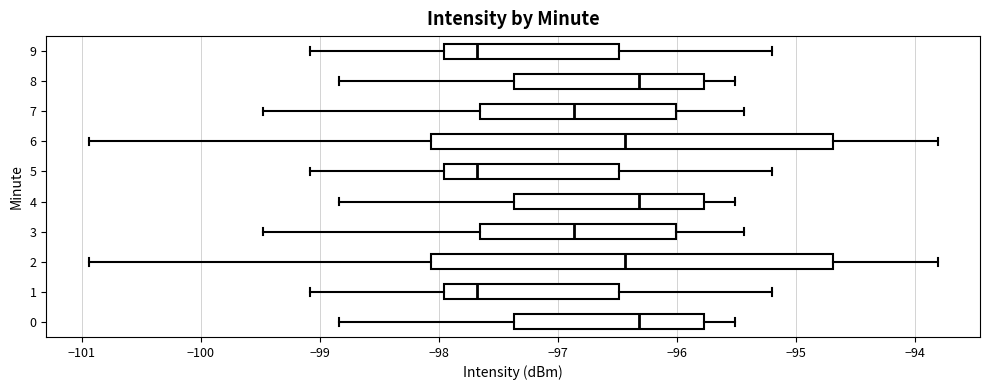

Where does the right whisker of the box at y = 5 end on the x-axis? The values are not printed on the chart, so give them approximately, as read against the axis.

-95.2